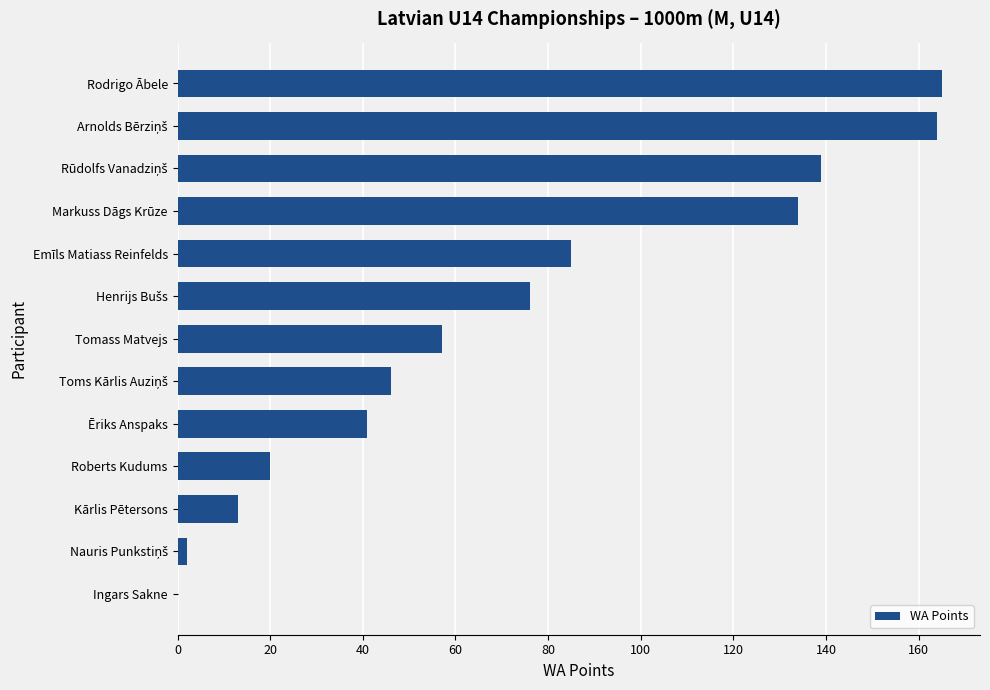

Is it true that the value at Markuss Dāgs Krūze is 134?

True